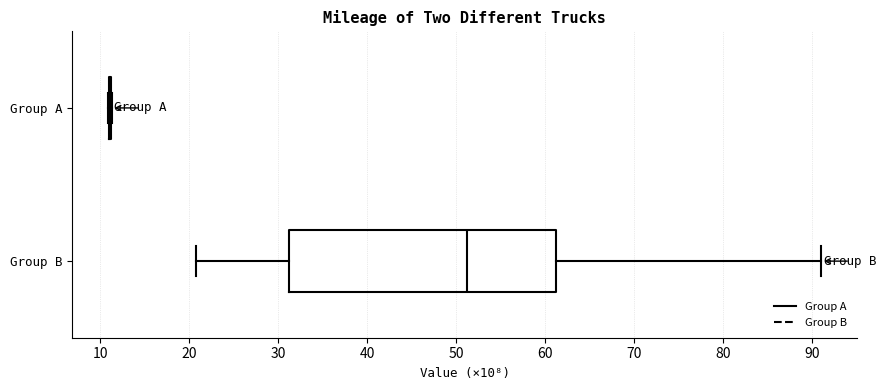

Where does the left whisker of the box for Group B end on the x-axis? The values are not printed on the chart, so give them approximately, as read against the axis.

21